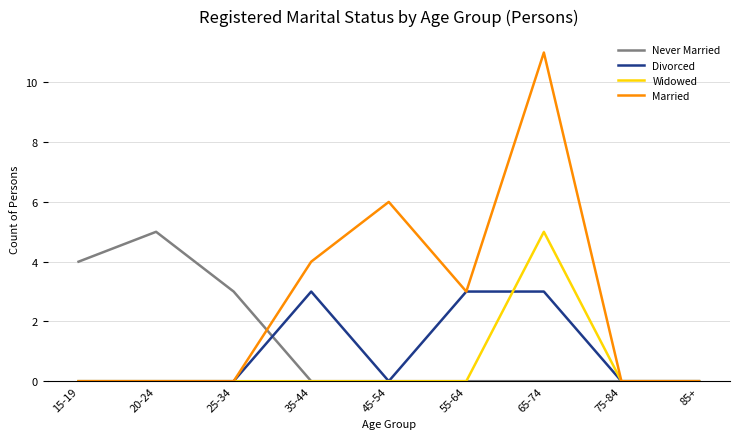

What is the total value across all series at 25-34?

3